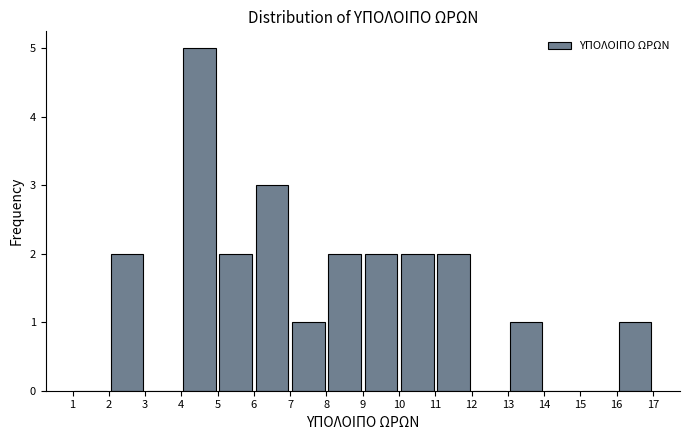

Reading left to right, list every bar in this chart as the range it spans on the x-axis followed by its height. The values are not printed on the chart, so give them approximately, as read against the axis.

1 to 2: 0
2 to 3: 2
3 to 4: 0
4 to 5: 5
5 to 6: 2
6 to 7: 3
7 to 8: 1
8 to 9: 2
9 to 10: 2
10 to 11: 2
11 to 12: 2
12 to 13: 0
13 to 14: 1
14 to 15: 0
15 to 16: 0
16 to 17: 1